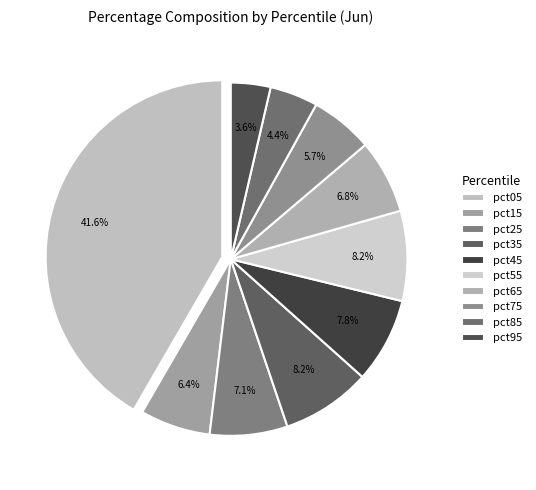

Combined, what portion of the pie is pct35 and pct45?

16.0%